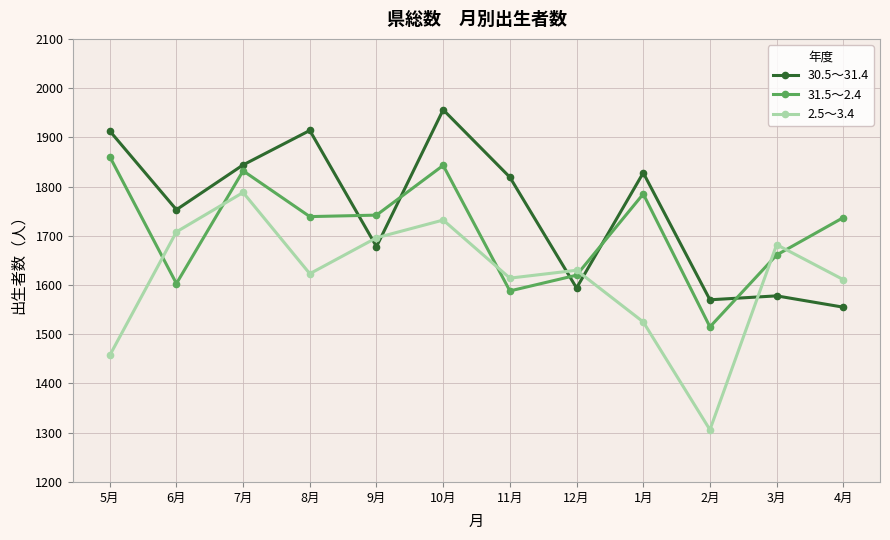

Which category has the highest value in the 2.5～3.4 series?

7月